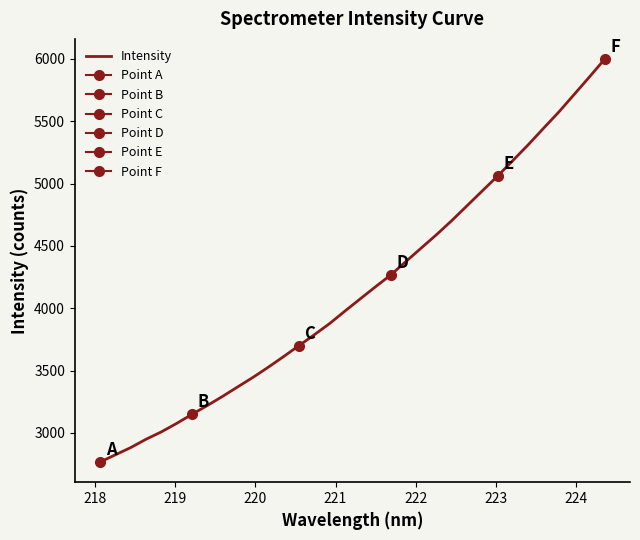

What is the average value?

4148.5